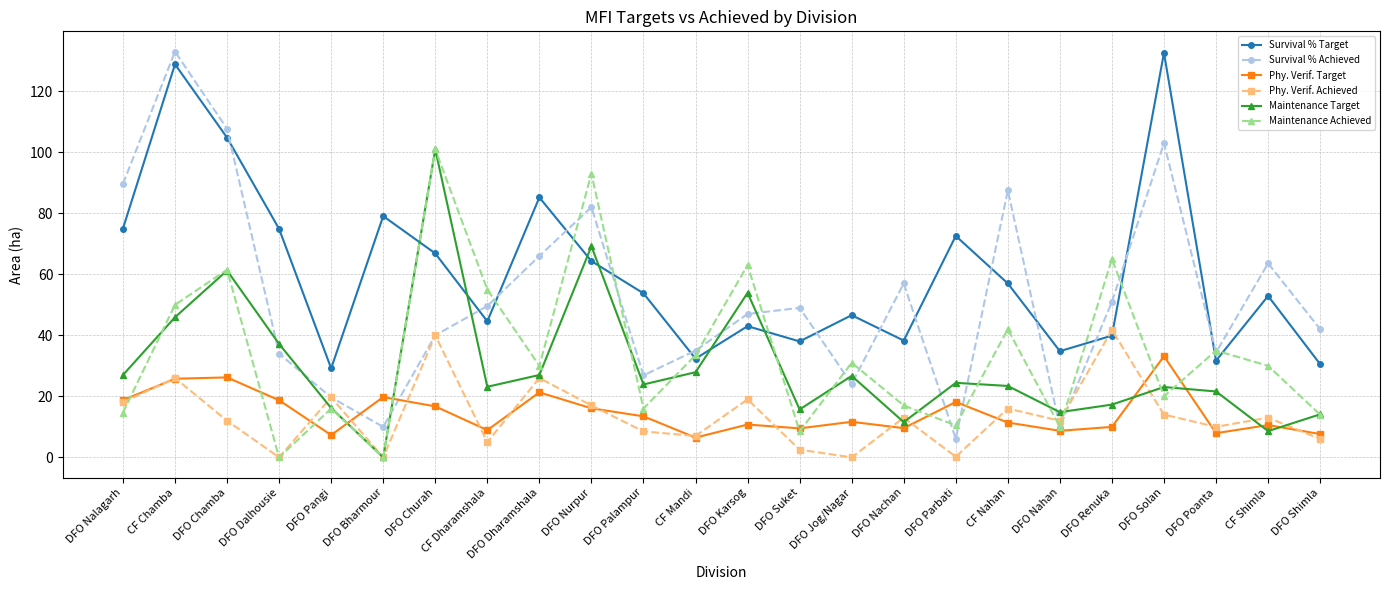

What is the approximate value of Survival % Achieved at CF Chamba?

133.0